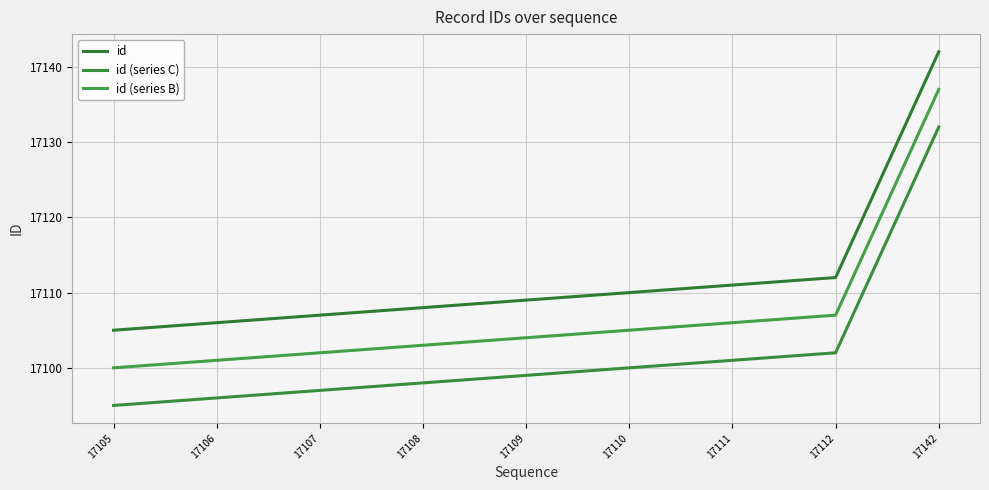

What is the sum of the id (series C) values at 17112 and 17108?

34200